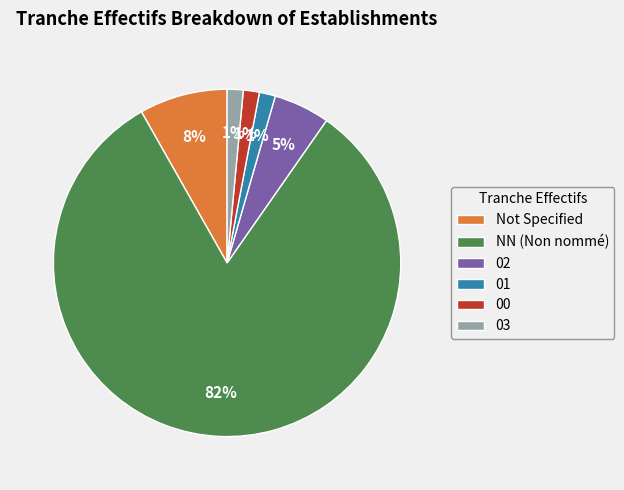

What percentage is the 01 slice, to the nearest percent?

1%